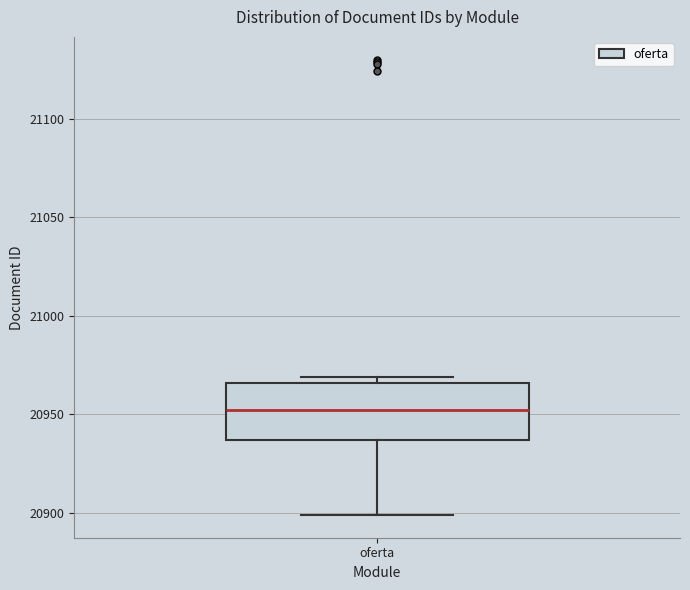

Where is the lower edge of the box for oferta on the y-axis? The values are not printed on the chart, so give them approximately, as read against the axis.

20935